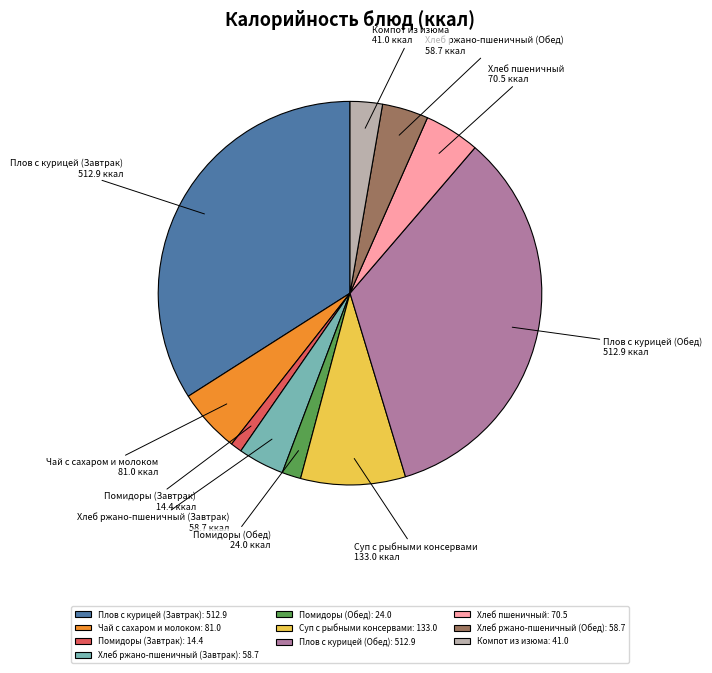

Is there any slice that represents more than half of the pie?

No